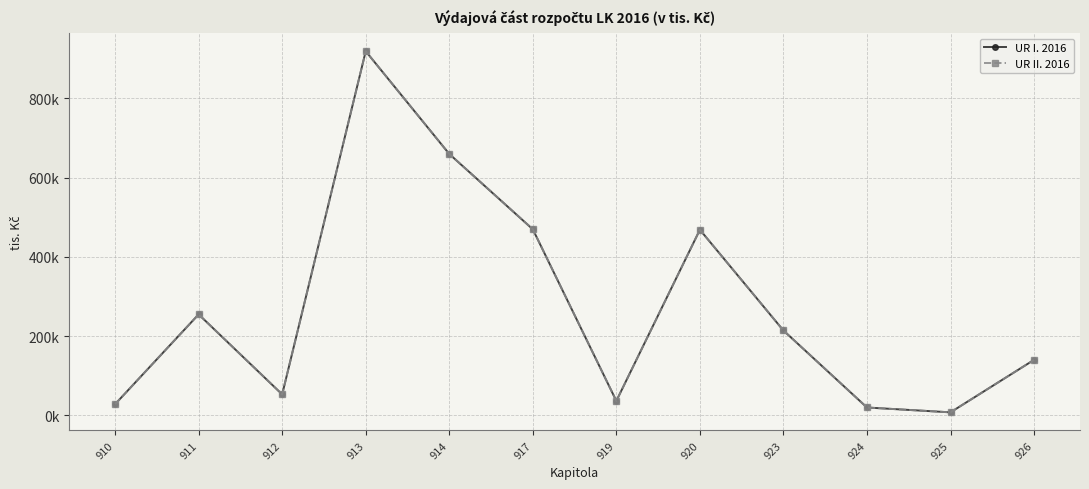

The value of UR I. 2016 at 917 is 469738.7. True or false?

True